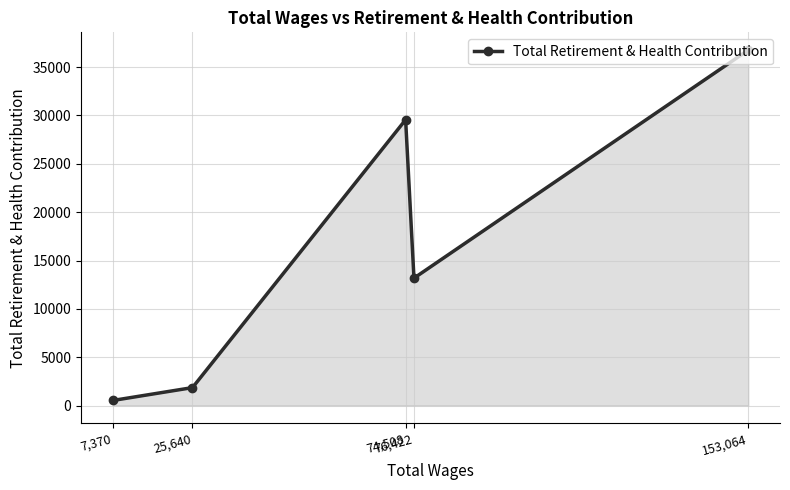

What is the ratio of the value at 76,422 to the value at 7,370?

24.8